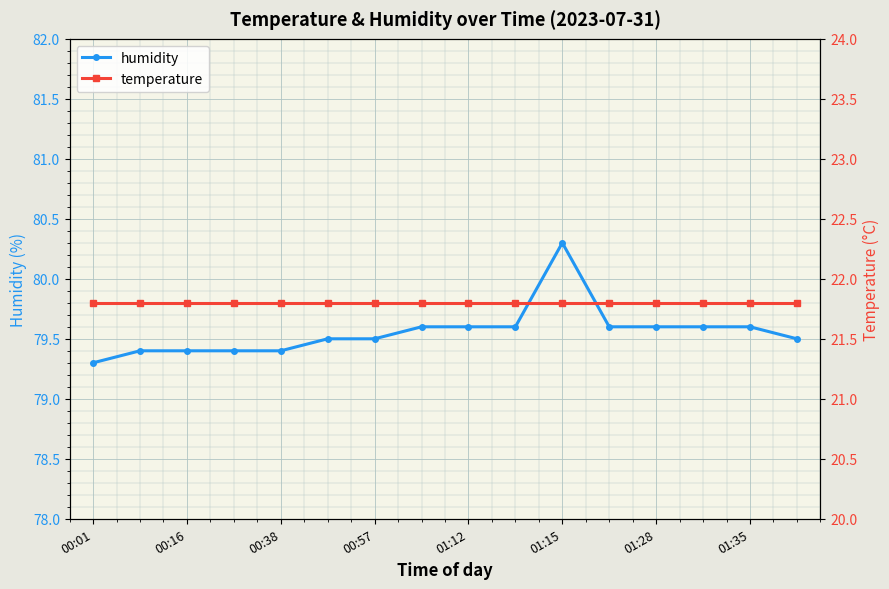

Does the chart display data point markers on the line(s)?

Yes